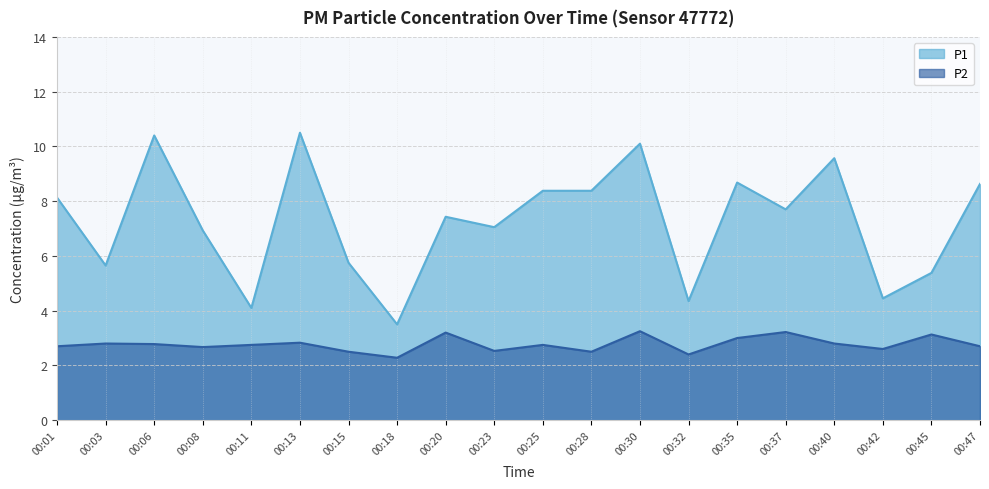

True or false: P2 has more than 1 points higher than both neighbors.

True